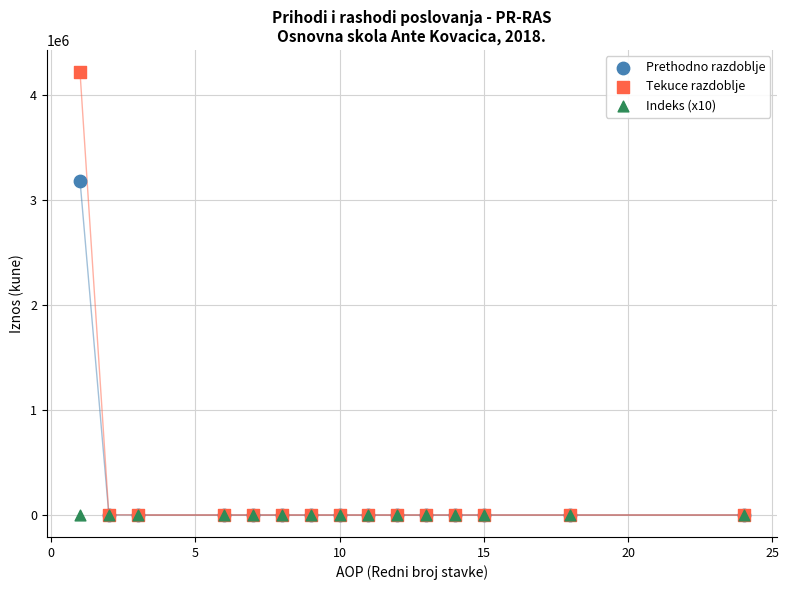

Which series contains the highest Y value?

Tekuce razdoblje